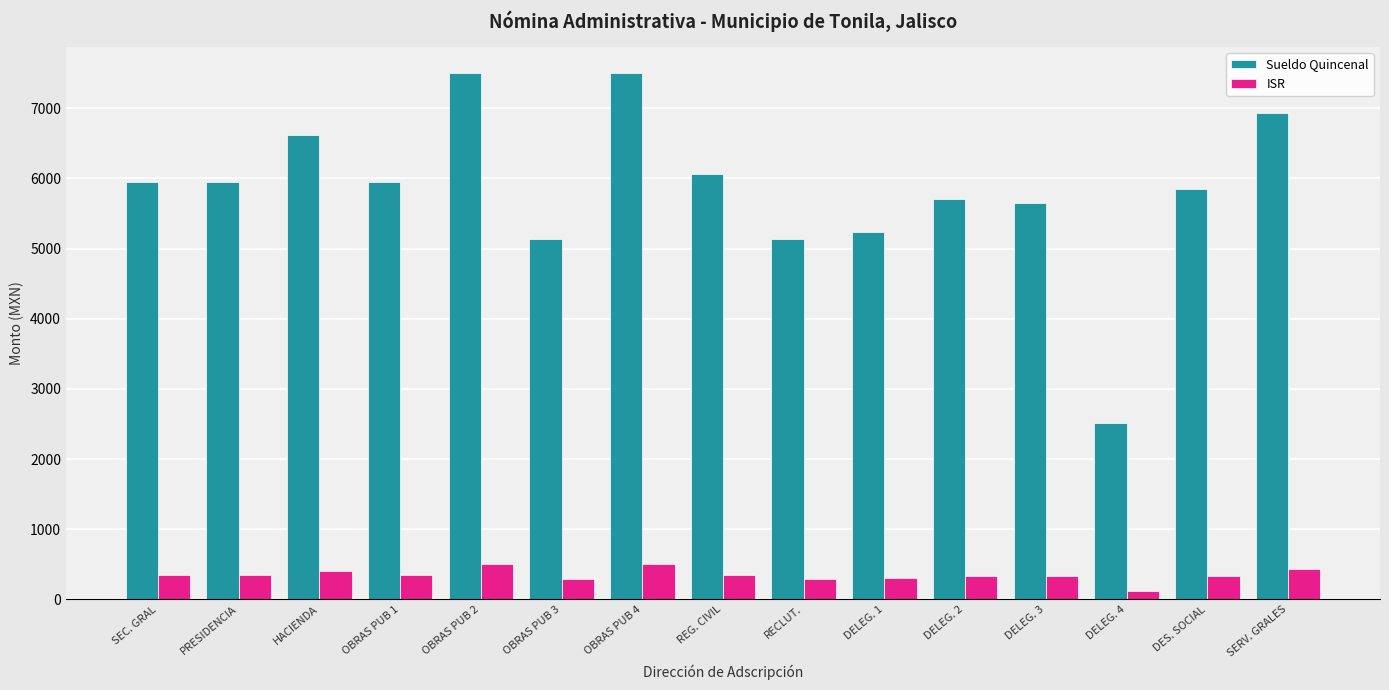

What is the difference between the Sueldo Quincenal values at DELEG. 2 and OBRAS PUB 2?

1785.8